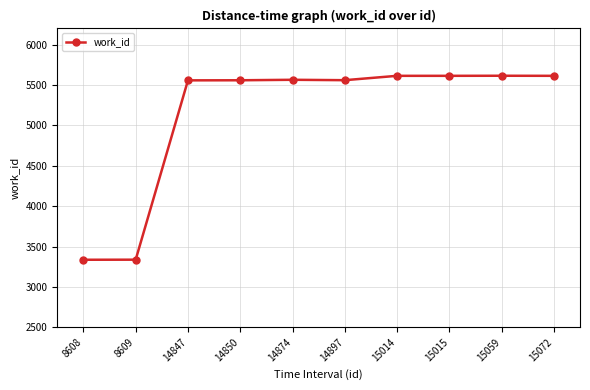

Read the value at 8608.

3337